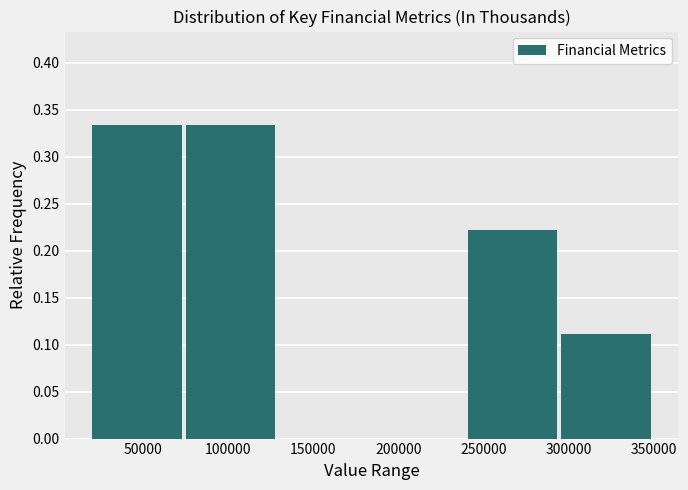

How tall is the bar that spans 240000 to 295000 on the x-axis? Neither the bar edges nor the heights are printed on the chart, so give them approximately, as read against the axes.

0.220